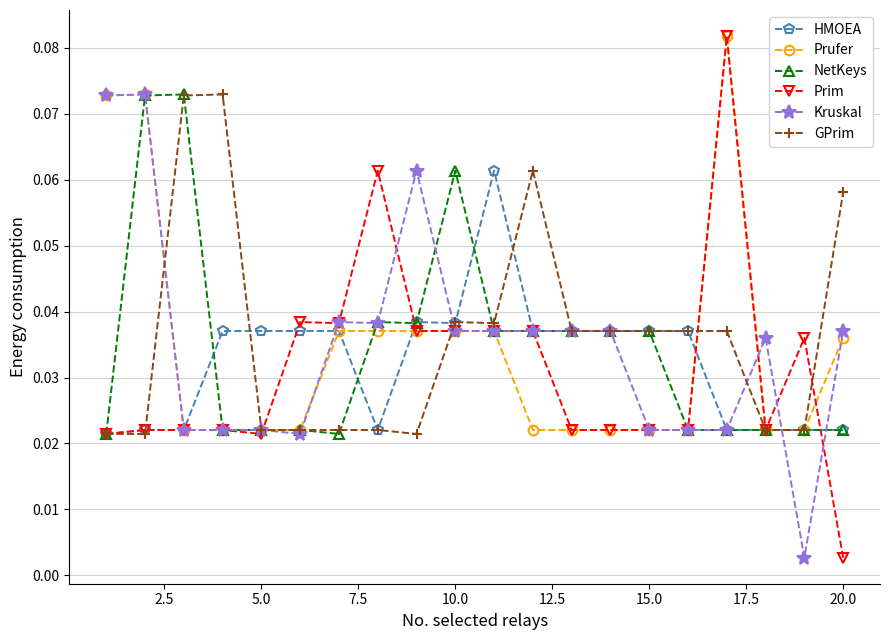

Count the NetKeys values in the range 0 to 1.

20